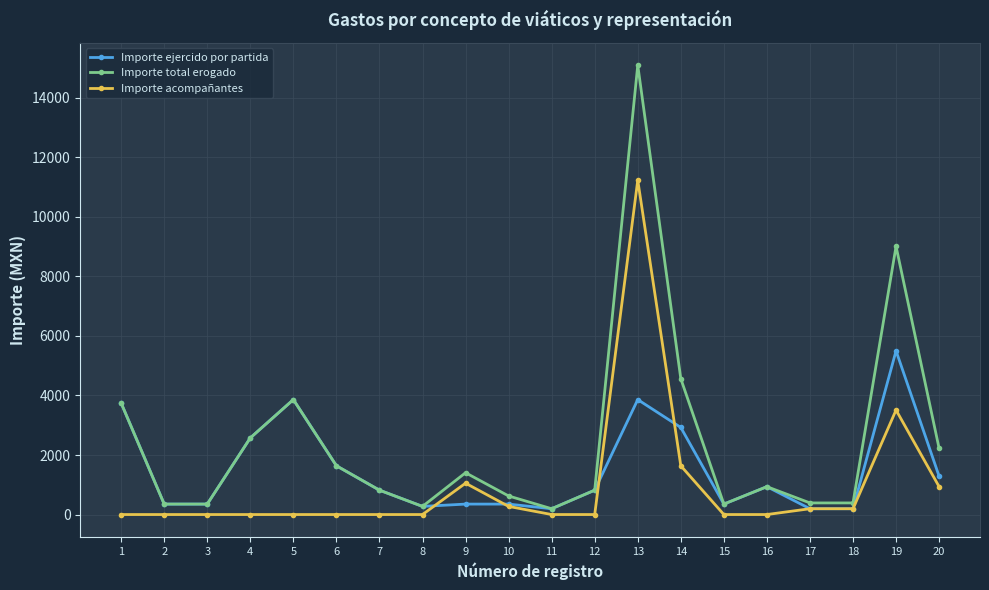

What is the maximum value shown in the chart?

15093